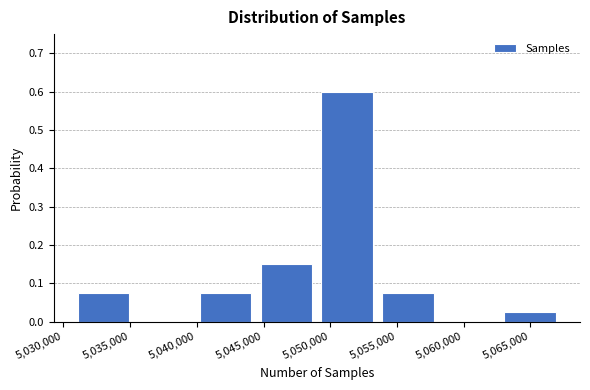

Reading left to right, list every bar in this chart as the range it spans on the x-axis followed by its height. Neither the bar edges nor the heights are printed on the chart, so give them approximately, as read against the axes.

5030500 to 5035500: 0.08
5035500 to 5040000: 0
5040000 to 5044500: 0.08
5044500 to 5049000: 0.15
5049000 to 5053500: 0.60
5053500 to 5058000: 0.08
5058000 to 5062500: 0
5062500 to 5067500: 0.03